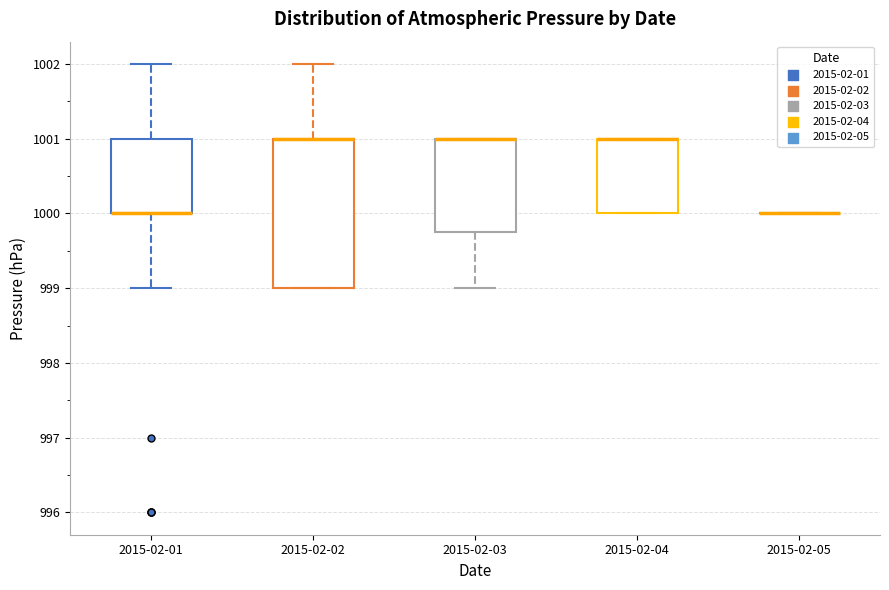

Reading left to right, read every box against the y-axis: the position of its median line, the range the box covers, and the ends of its whiskers. The values are not printed on the chart, so give them approximately, as read against the axis.

2015-02-01: median 1000.0 (drawn on the box's lower edge), box 1000.0 to 1001.0, whiskers 999.0 to 1002.0
2015-02-02: median 1001.0 (drawn on the box's upper edge), box 999.0 to 1001.0, whiskers 999.0 to 1002.0
2015-02-03: median 1001.0 (drawn on the box's upper edge), box 999.8 to 1001.0, whiskers 999.0 to 1001.0
2015-02-04: median 1001.0 (drawn on the box's upper edge), box 1000.0 to 1001.0, whiskers 1000.0 to 1001.0
2015-02-05: box collapsed to a line at 1000.0, whiskers 1000.0 to 1000.0